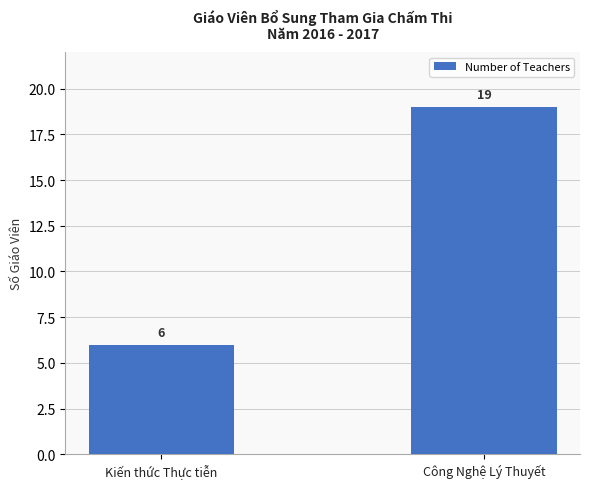

The value at Kiến thức Thực tiễn is 6. True or false?

True